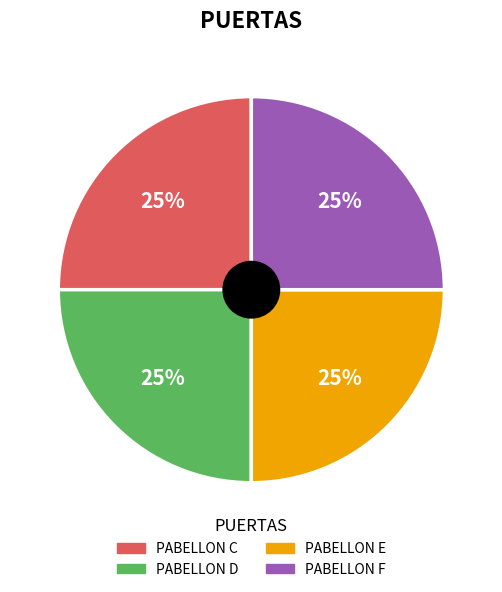

Is there a majority slice in this chart?

No